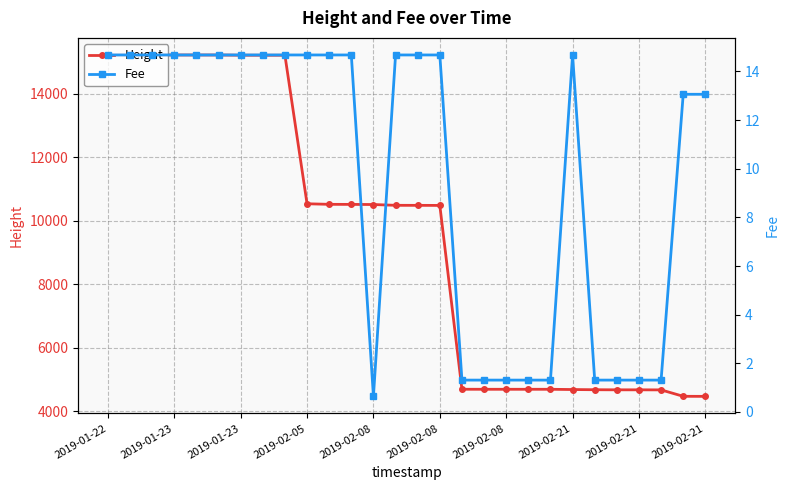

What is the total value across all series at 14?

10497.7